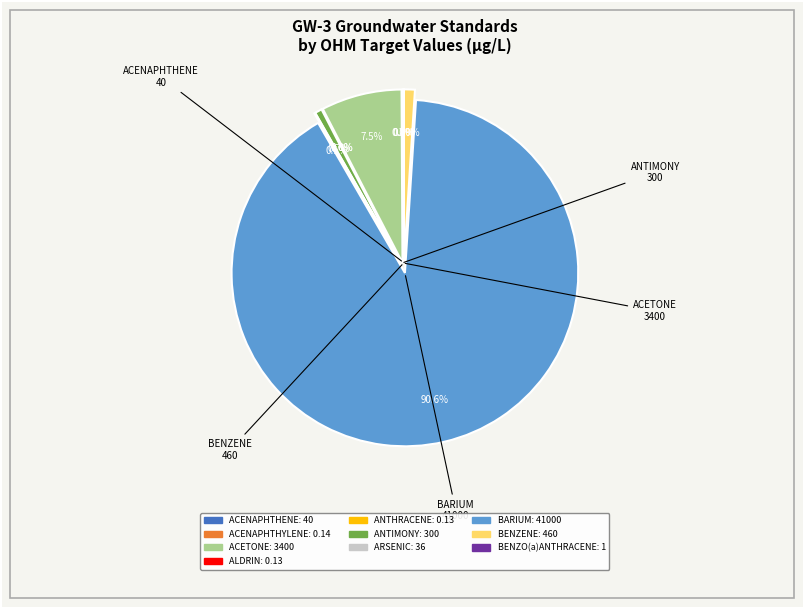

How many segments does this pie chart have?

10